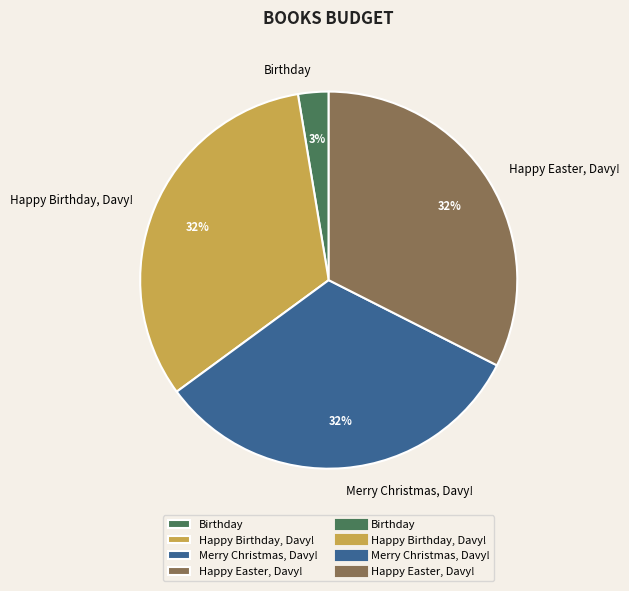

Is there a majority slice in this chart?

No